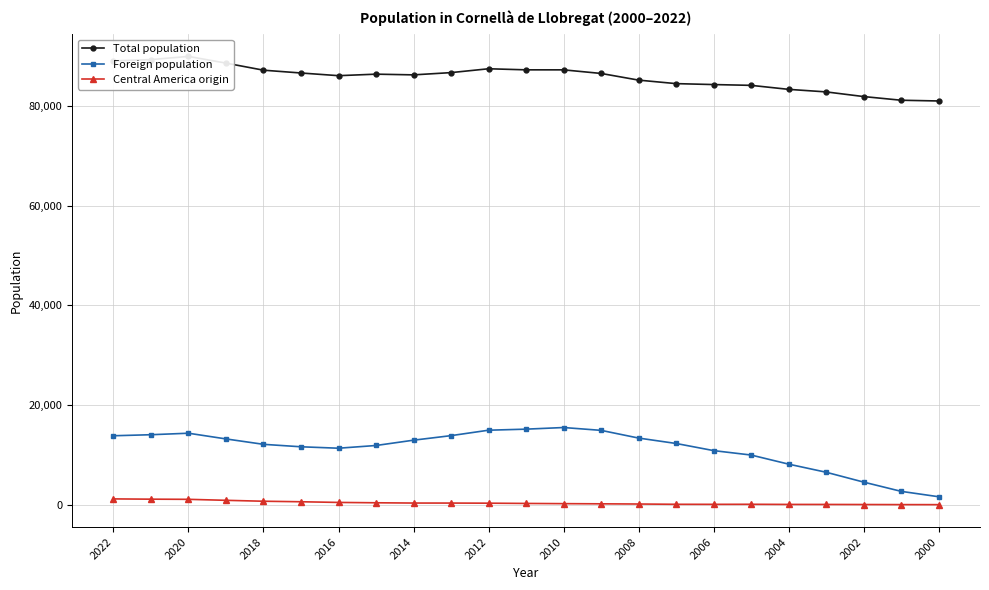

True or false: Central America origin and Foreign population cross at least once.

False